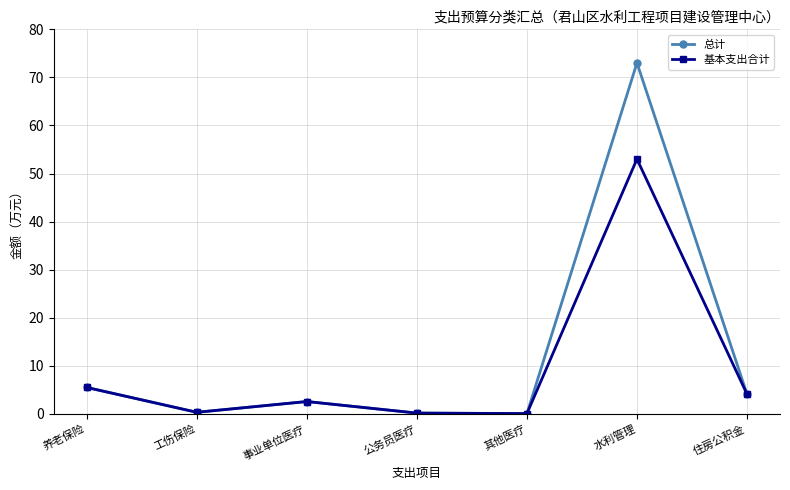

What is the label of the 5th point from the left?

其他医疗